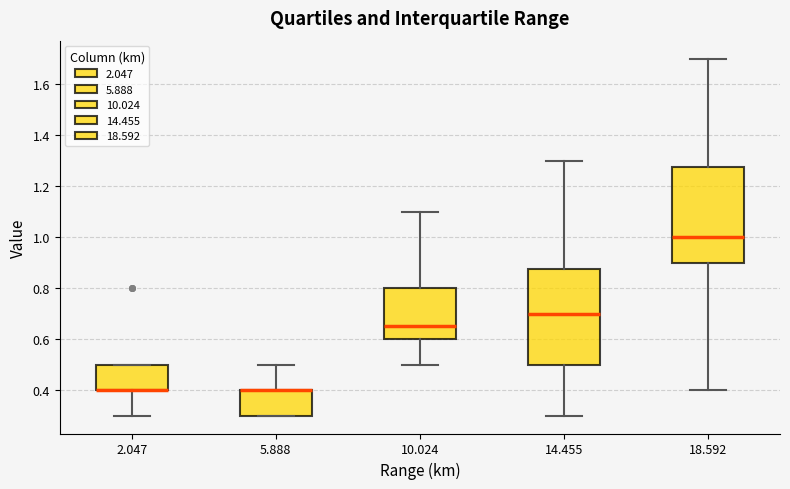

Where does the upper whisker of the box at x = 10.024 end on the y-axis? The values are not printed on the chart, so give them approximately, as read against the axis.

1.10